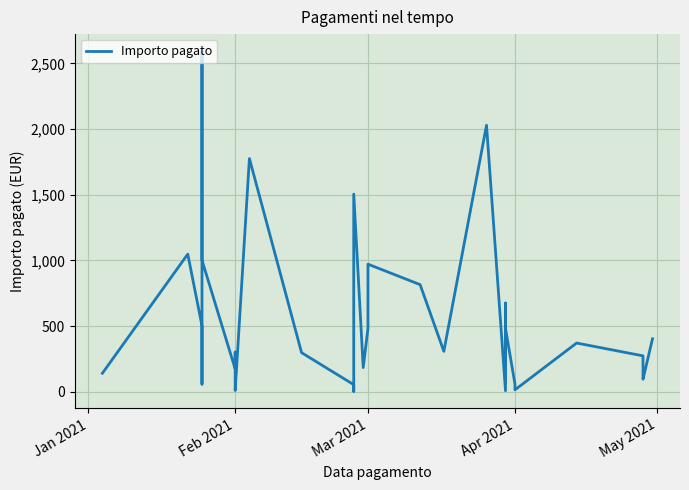

At which label does the data first exceed 307?

Feb 2021